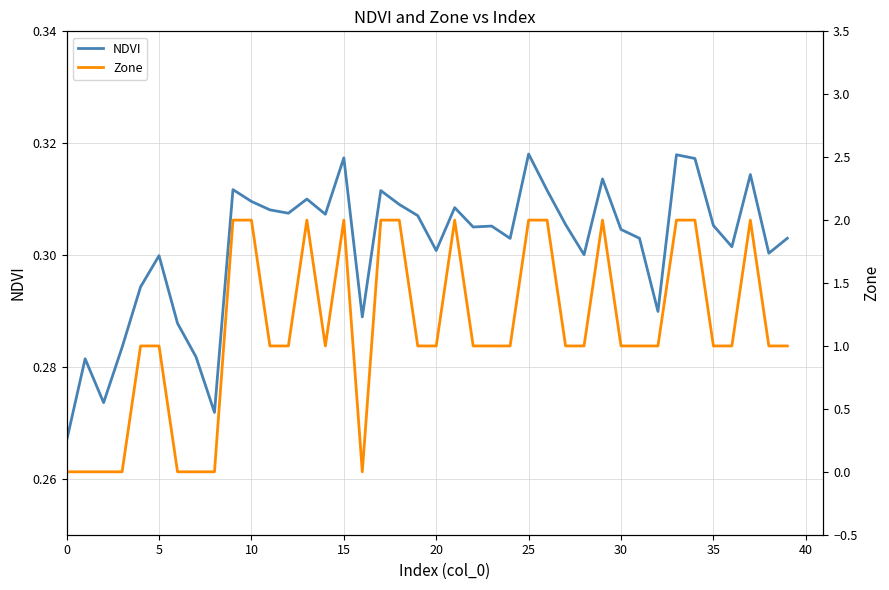

Rank the series at 34 from lowest to highest value.

NDVI, Zone